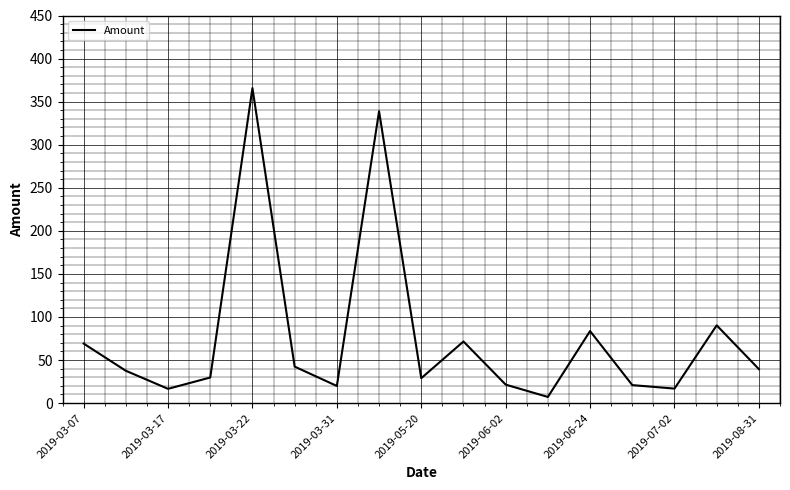

How many values are below 37?

8